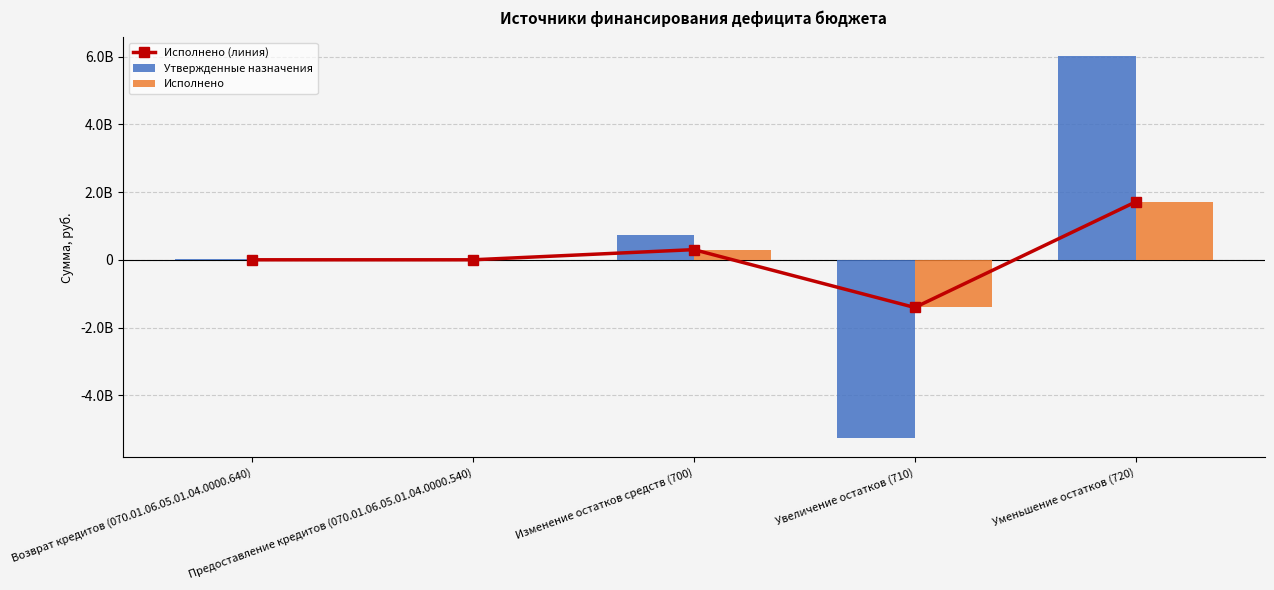

What is the sum of the Исполнено (линия) values at Увеличение остатков (710) and Уменьшение остатков (720)?

299758676.1